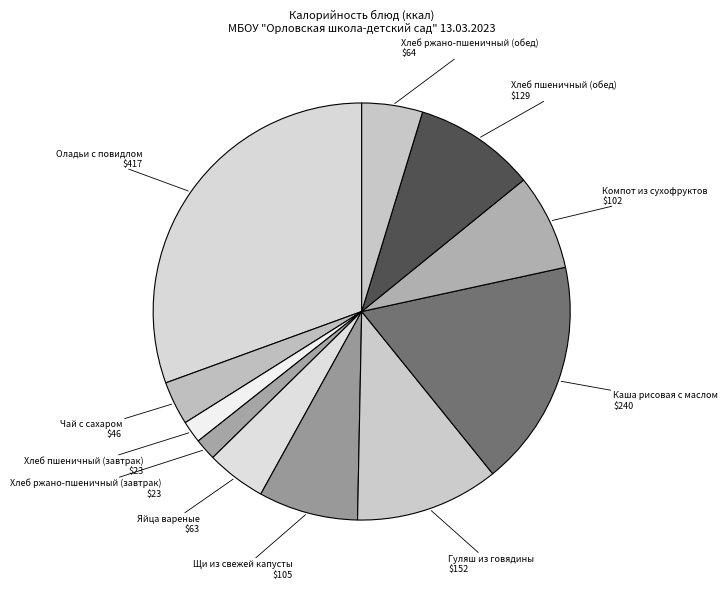

Which slice is the largest?

Оладьи с повидлом